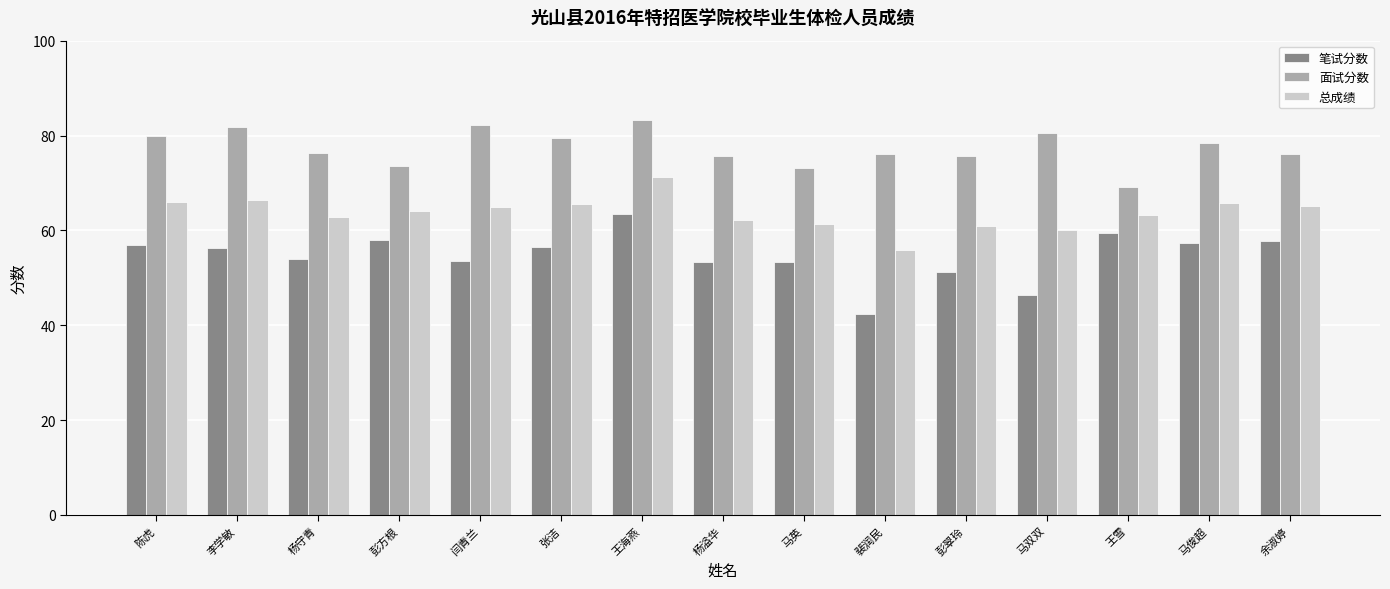

Read the 面试分数 value at 马俊超.

78.4